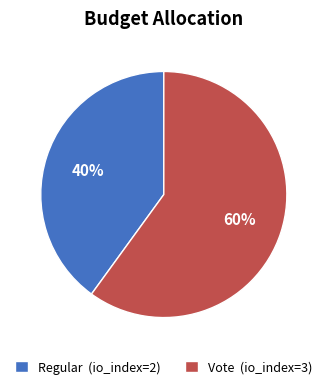

Between Vote (io_index=3) and Regular (io_index=2), which is larger?

Vote (io_index=3)